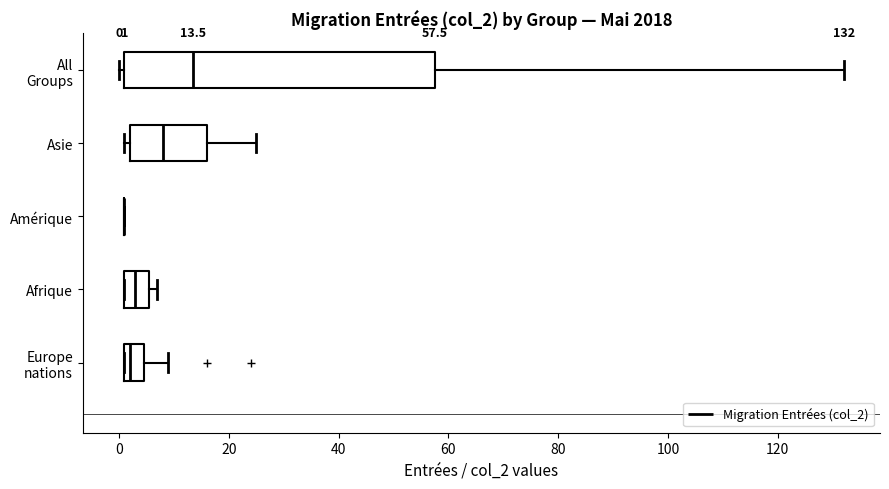

Which box is the widest, from its left edge to its right edge?

All Groups